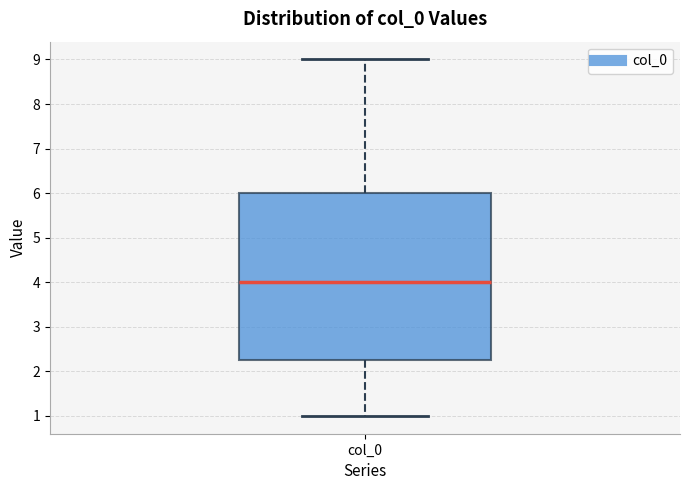

Transcribe this box plot: give where the median line is, the range the box spans, and where the two whiskers end, as read against the y-axis. The values are not printed on the chart, so give them approximately, as read against the axis.

median 4.0, box 2.3 to 6.0, whiskers 1.0 to 9.0